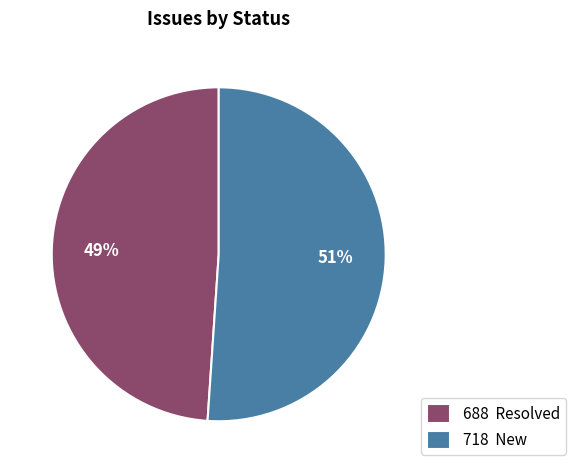

Is the sum of 688 Resolved and 718 New greater than half?

Yes